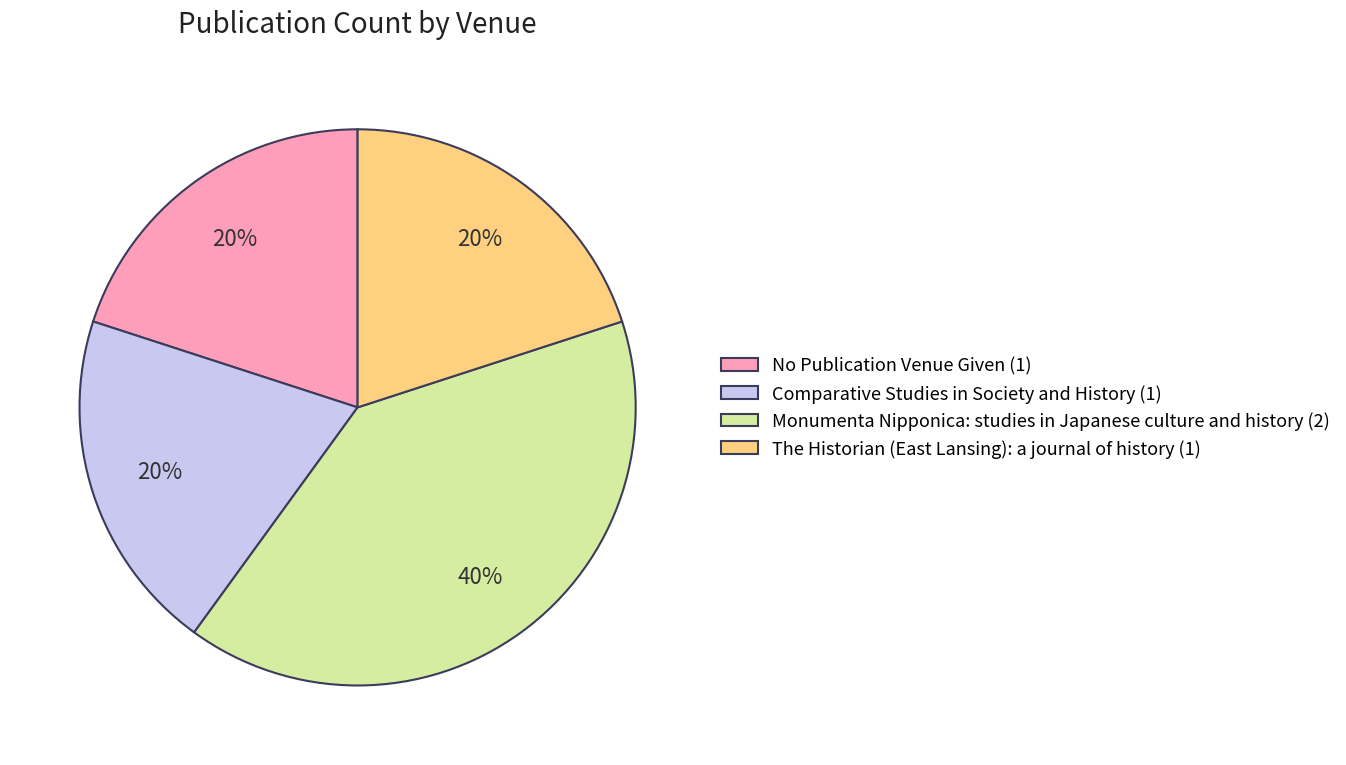

To the nearest percent, what is the difference between the The Historian (East Lansing): a journal of history and Monumenta Nipponica: studies in Japanese culture and history slice percentages?

20%